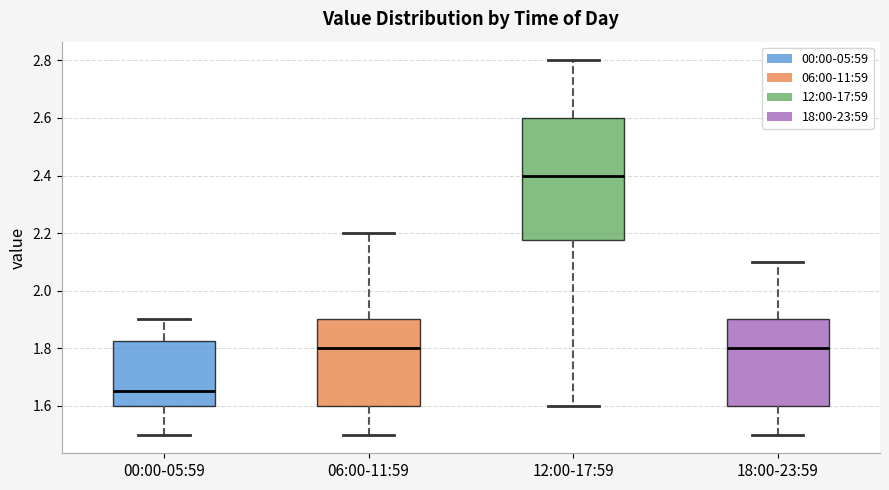

Where does the upper whisker of the box for 12:00-17:59 end on the y-axis? The values are not printed on the chart, so give them approximately, as read against the axis.

2.80